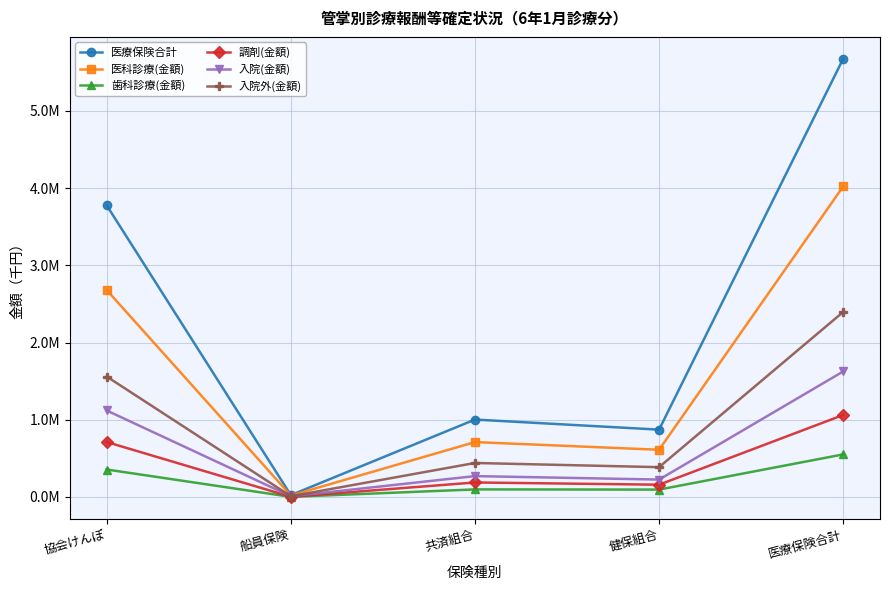

Which series has the widest spread of values?

医療保険合計